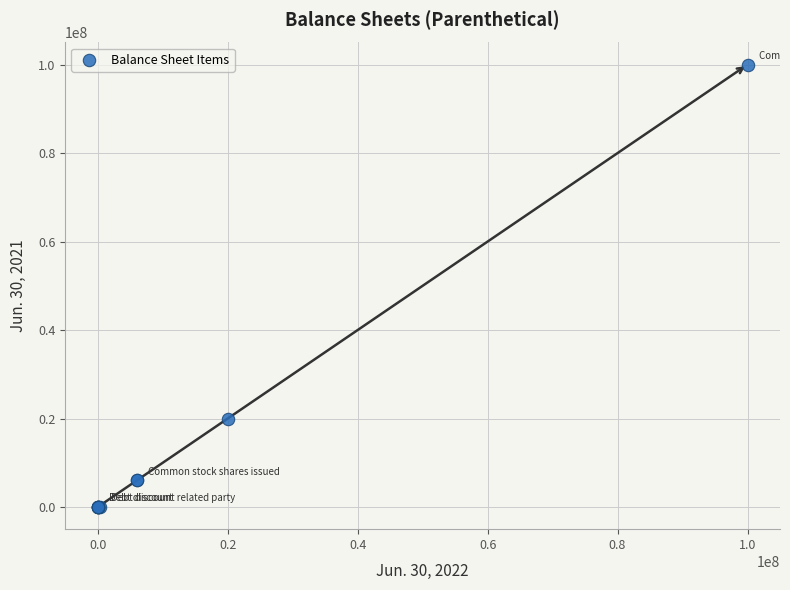

What Y value in the scatter plot is closest to 50000000?

20000000.0